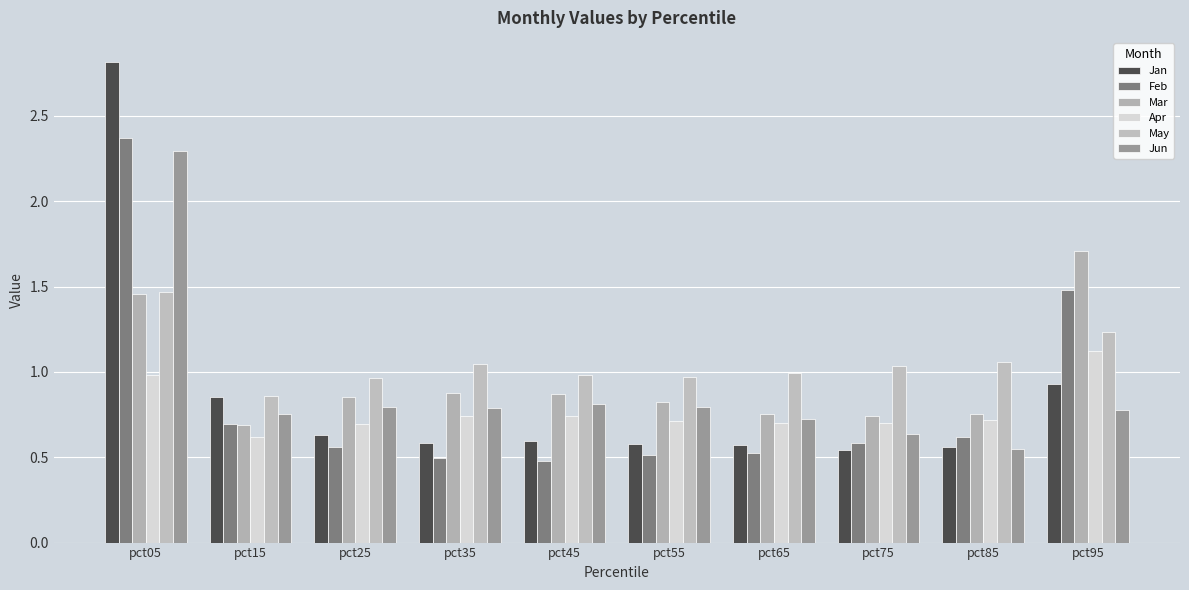

The value of Jan at pct25 is 0.9. True or false?

False